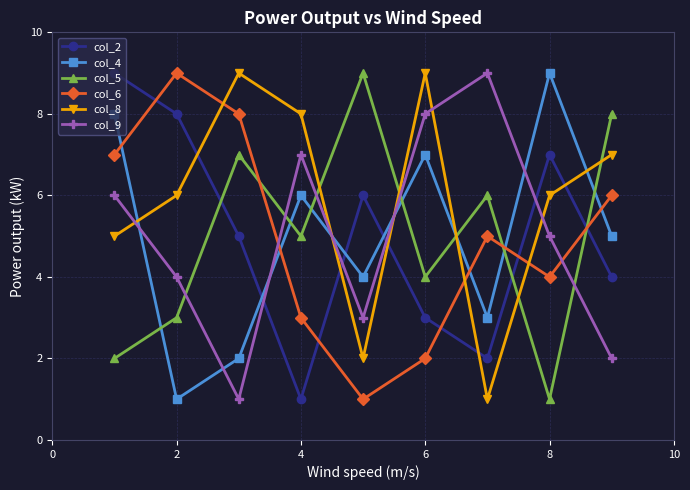

Which series has the largest total across all categories?

col_8